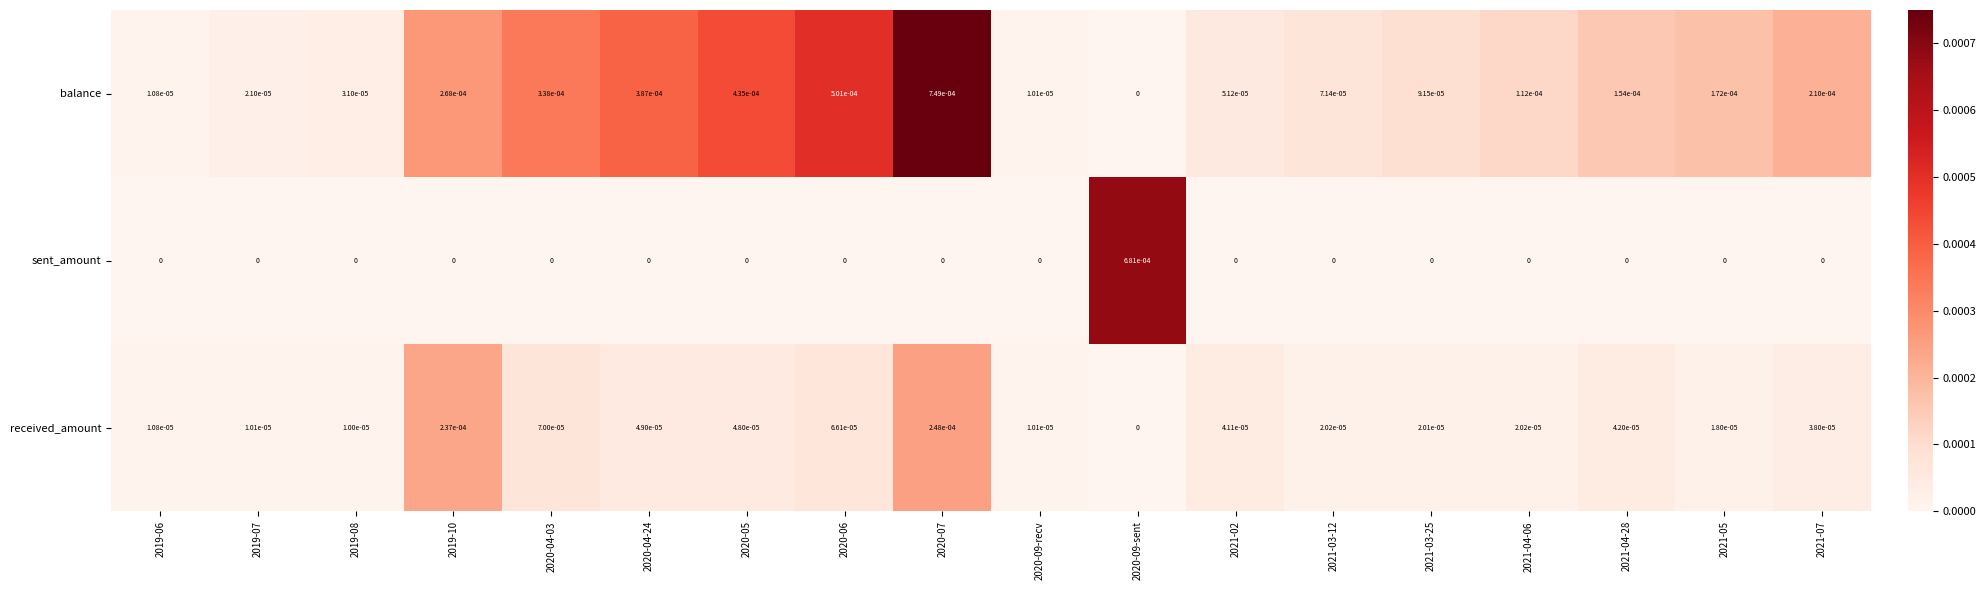

Is it true that received_amount equals 0.0 at 2020-07?

True